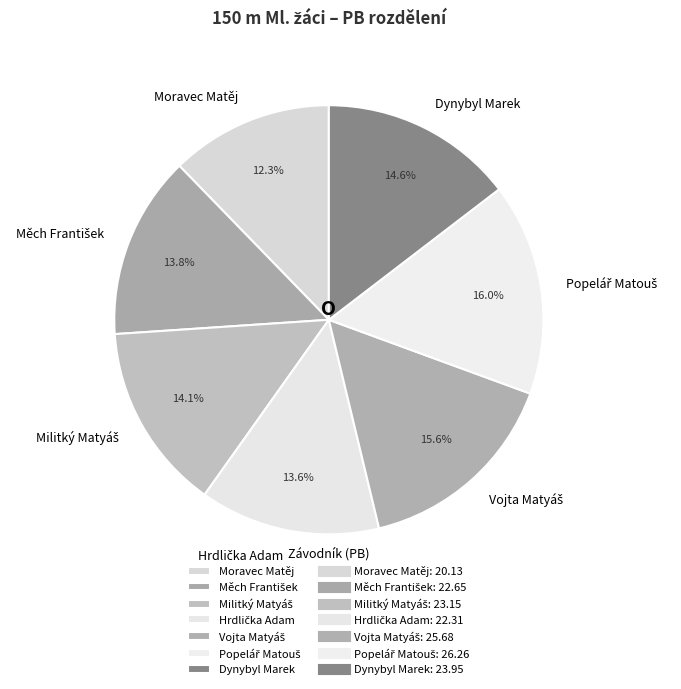

Which category has the smallest portion of the pie?

Moravec Matěj